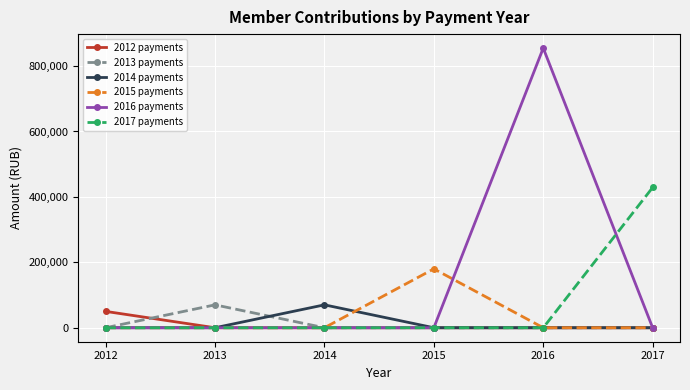

What is the maximum value shown in the chart?

855000